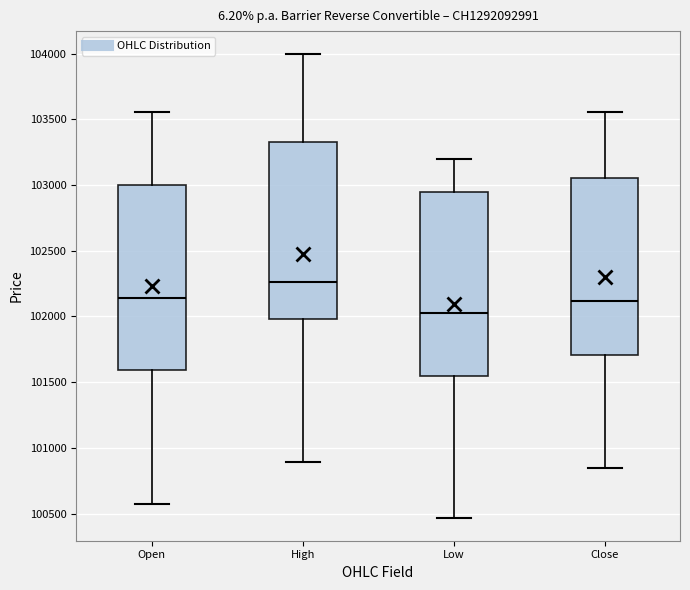

Reading left to right, read every box against the y-axis: the position of its median line, the range the box covers, and the ends of its whiskers. The values are not printed on the chart, so give them approximately, as read against the axis.

Open: median 102150, box 101600 to 103000, whiskers 100550 to 103550
High: median 102250, box 102000 to 103350, whiskers 100900 to 104000
Low: median 102050, box 101550 to 102950, whiskers 100450 to 103200
Close: median 102100, box 101700 to 103050, whiskers 100850 to 103550